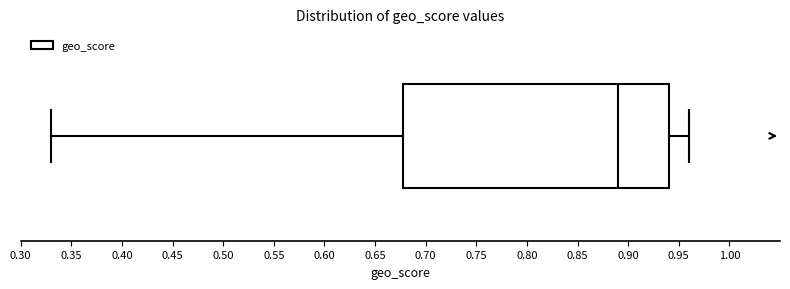

Where does the right whisker of the box end on the x-axis? The values are not printed on the chart, so give them approximately, as read against the axis.

0.96